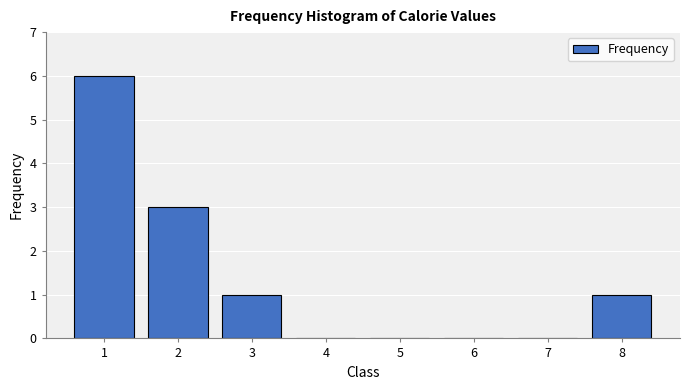

Reading left to right, transcribe all the data shown in this chart.

1=6	2=3	3=1	4=0	5=0	6=0	7=0	8=1